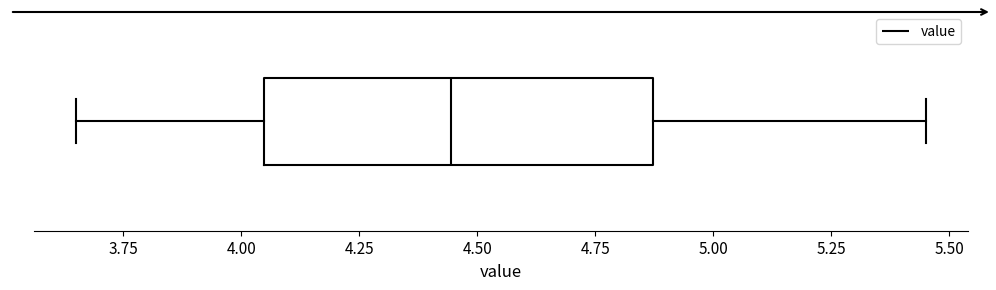

Transcribe this box plot: give where the median line is, the range the box spans, and where the two whiskers end, as read against the x-axis. The values are not printed on the chart, so give them approximately, as read against the axis.

median 4.45, box 4.05 to 4.85, whiskers 3.65 to 5.45